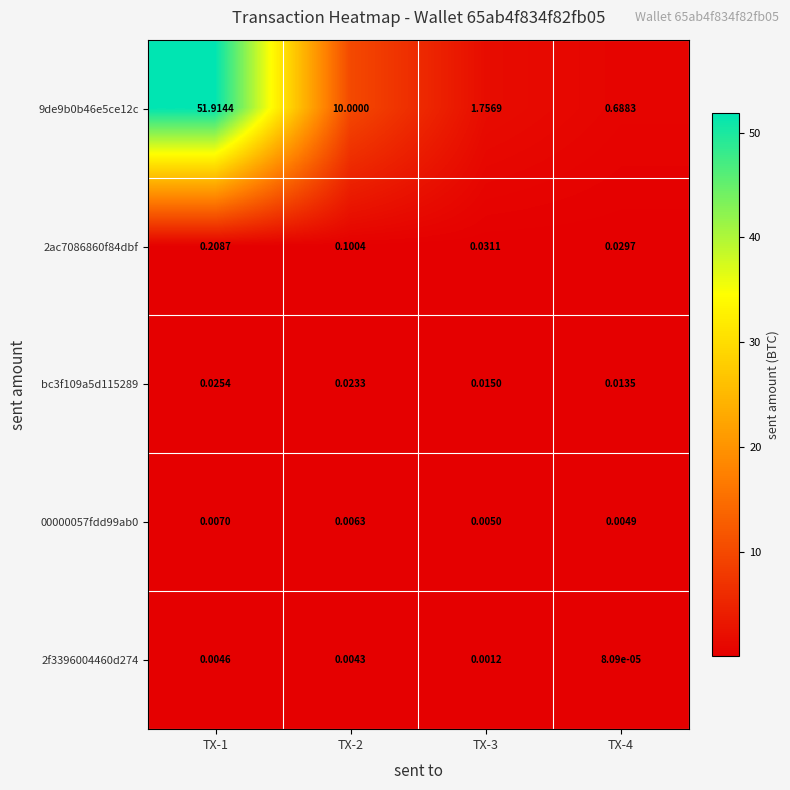

Is the value of 2f3396004460d274 at TX-1 greater than the value of 9de9b0b46e5ce12c at TX-3?

No